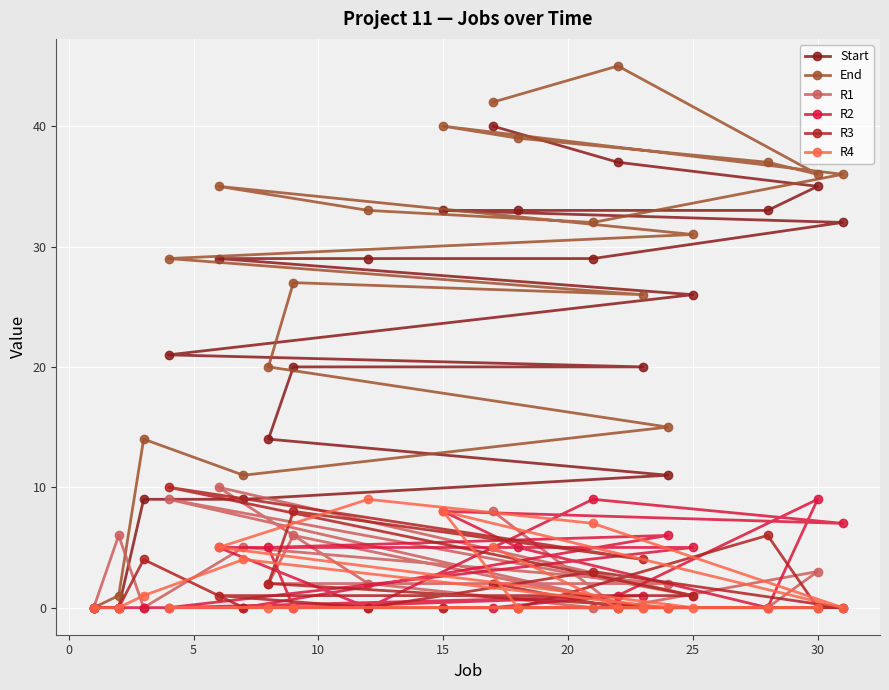

True or false: End and R3 cross at least once.

False